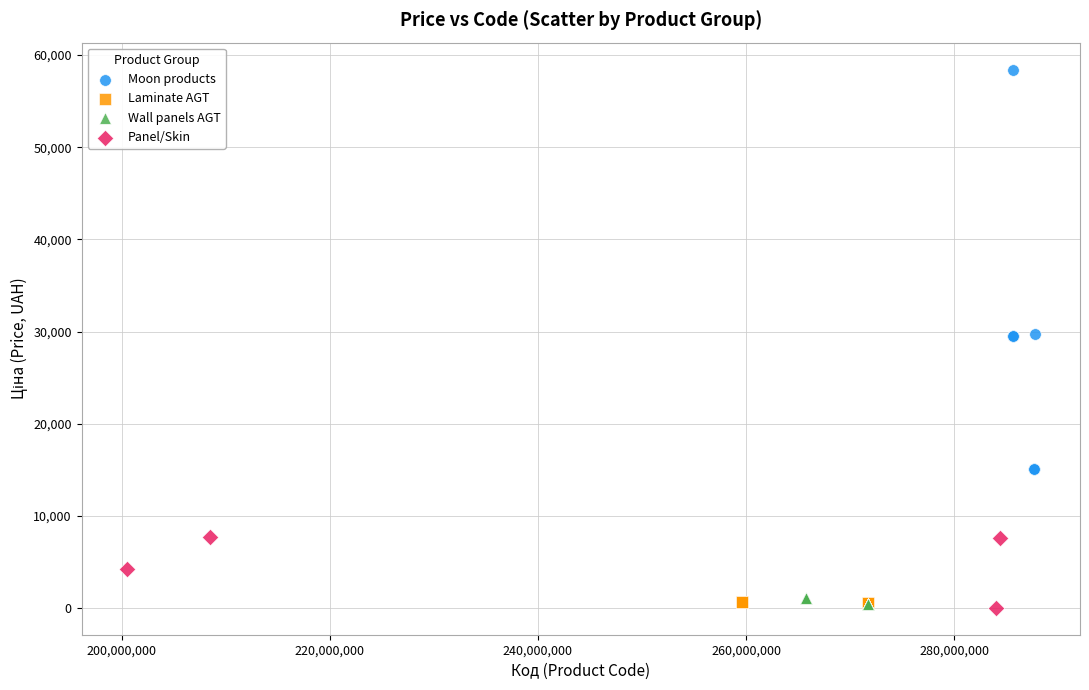

Which series has the largest Y range (max minus min)?

Moon products